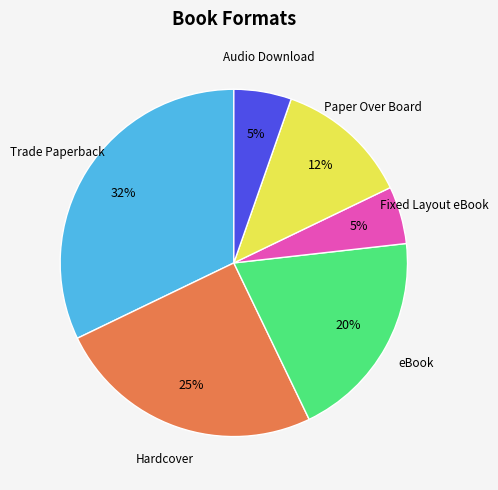

To the nearest percent, what is the combined percentage of Audio Download and Hardcover?

30%